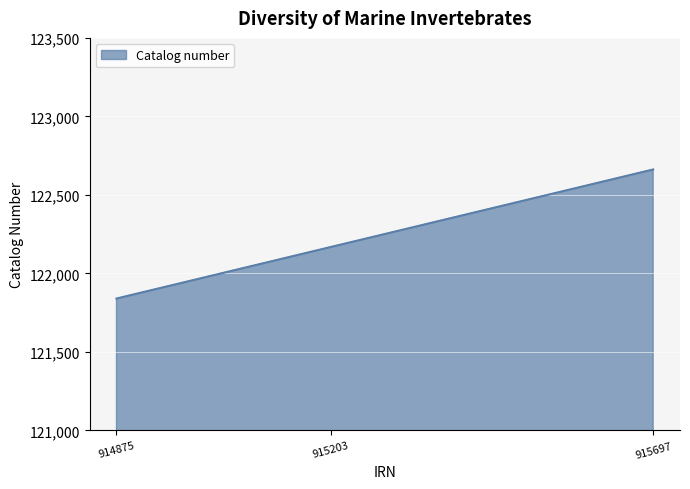

What is the maximum value shown in the chart?

122662